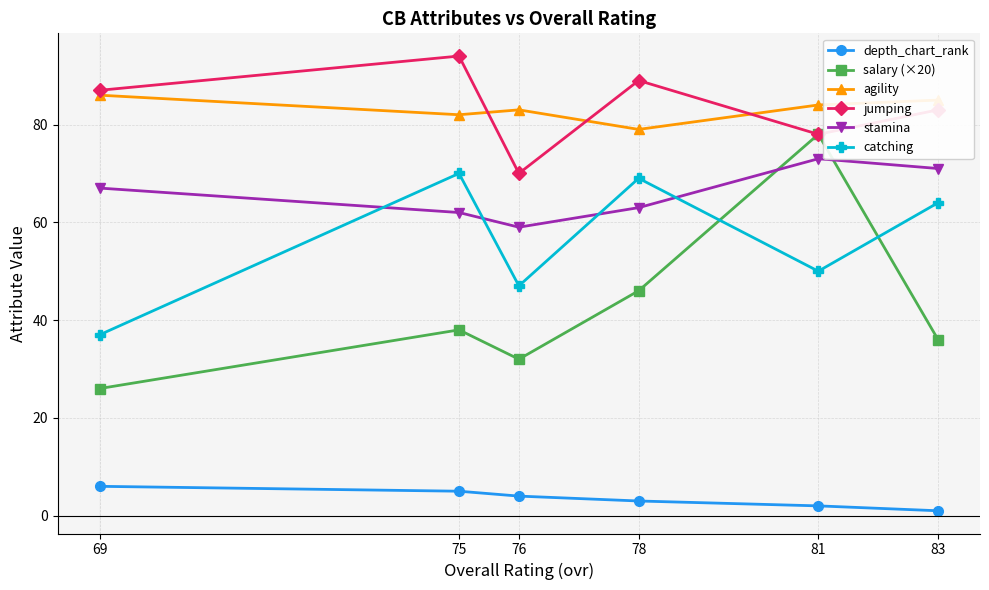

What is the value of the stamina point at the 4th from the left?

63